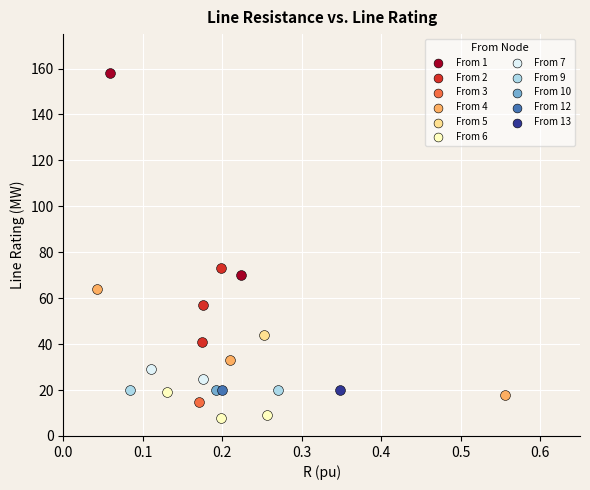

What are all the series names shown in the legend?

From 1, From 2, From 3, From 4, From 5, From 6, From 7, From 9, From 10, From 12, From 13